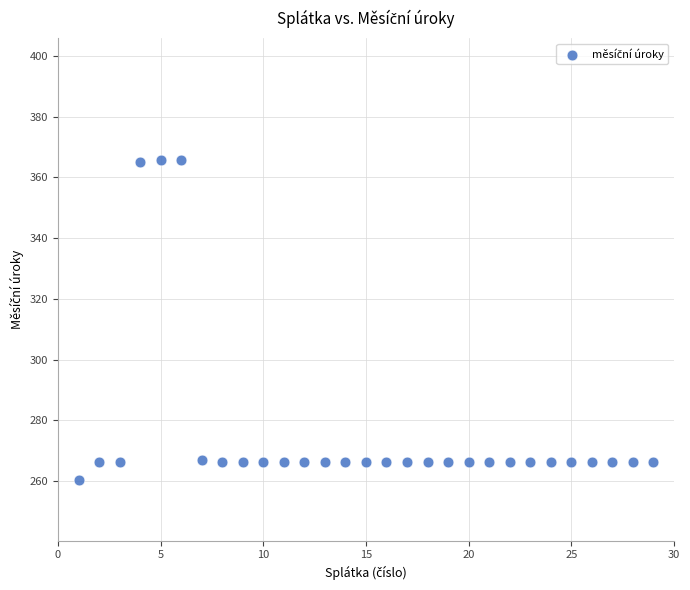

What is the range of X values (max minus min)?

28.0